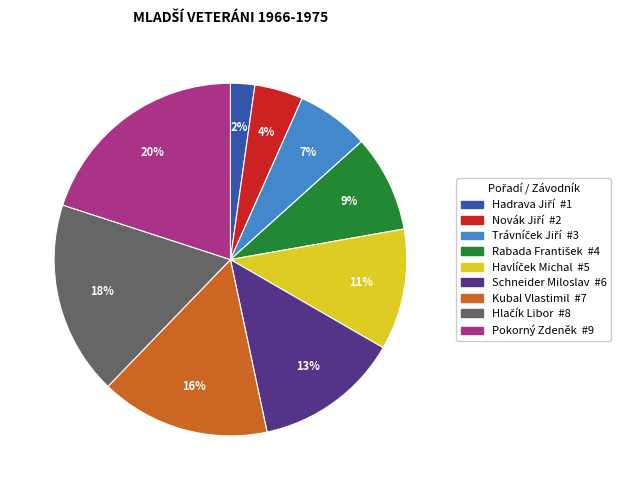

To the nearest percent, what is the difference between the largest and smallest slice percentages?

18%